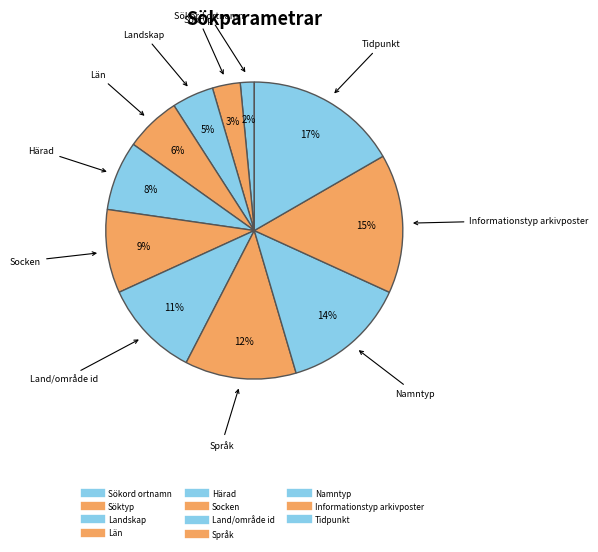

To the nearest percent, what is the difference between the Tidpunkt and Härad slice percentages?

9%